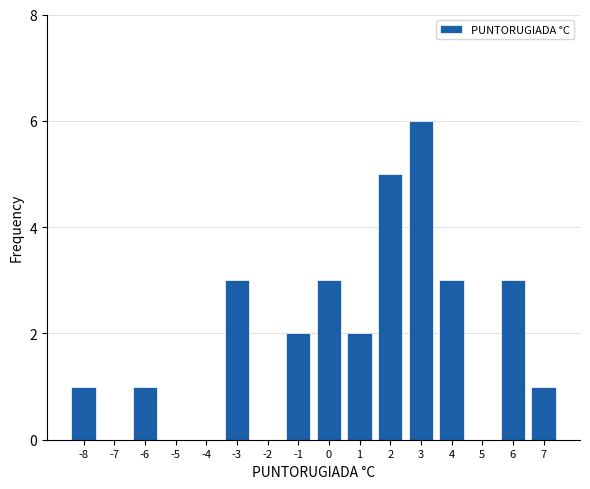

Reading left to right, list all the values displayed in this chart.

-8=1	-7=0	-6=1	-5=0	-4=0	-3=3	-2=0	-1=2	0=3	1=2	2=5	3=6	4=3	5=0	6=3	7=1